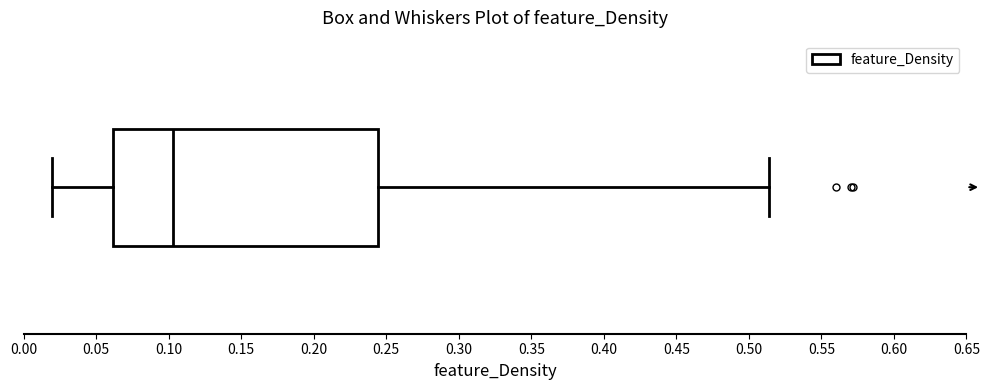

Read this box plot against the x-axis: the position of the median line, the range covered by the box, and the ends of both whiskers. The values are not printed on the chart, so give them approximately, as read against the axis.

median 0.105, box 0.060 to 0.245, whiskers 0.020 to 0.515